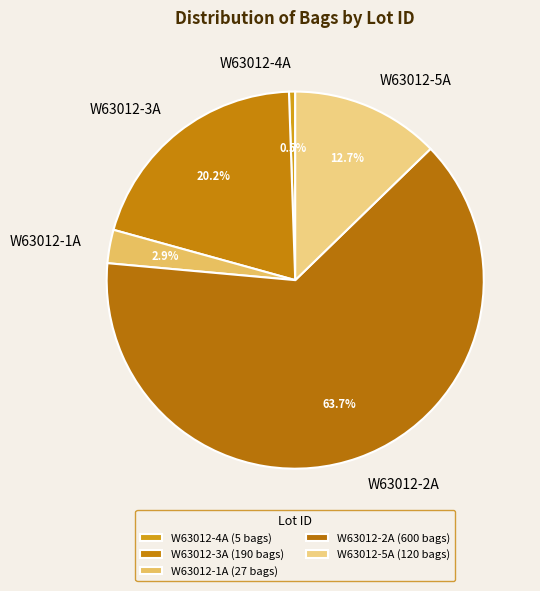

Rank the categories by value from highest to lowest.

W63012-2A, W63012-3A, W63012-5A, W63012-1A, W63012-4A